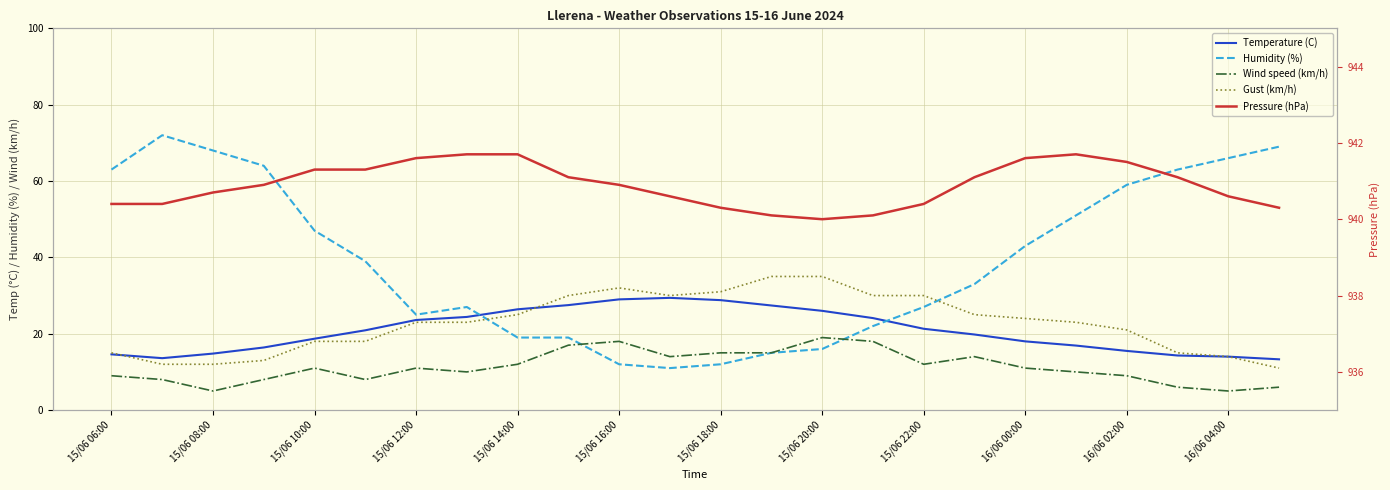

Is this an area chart (filled region under the line)?

No